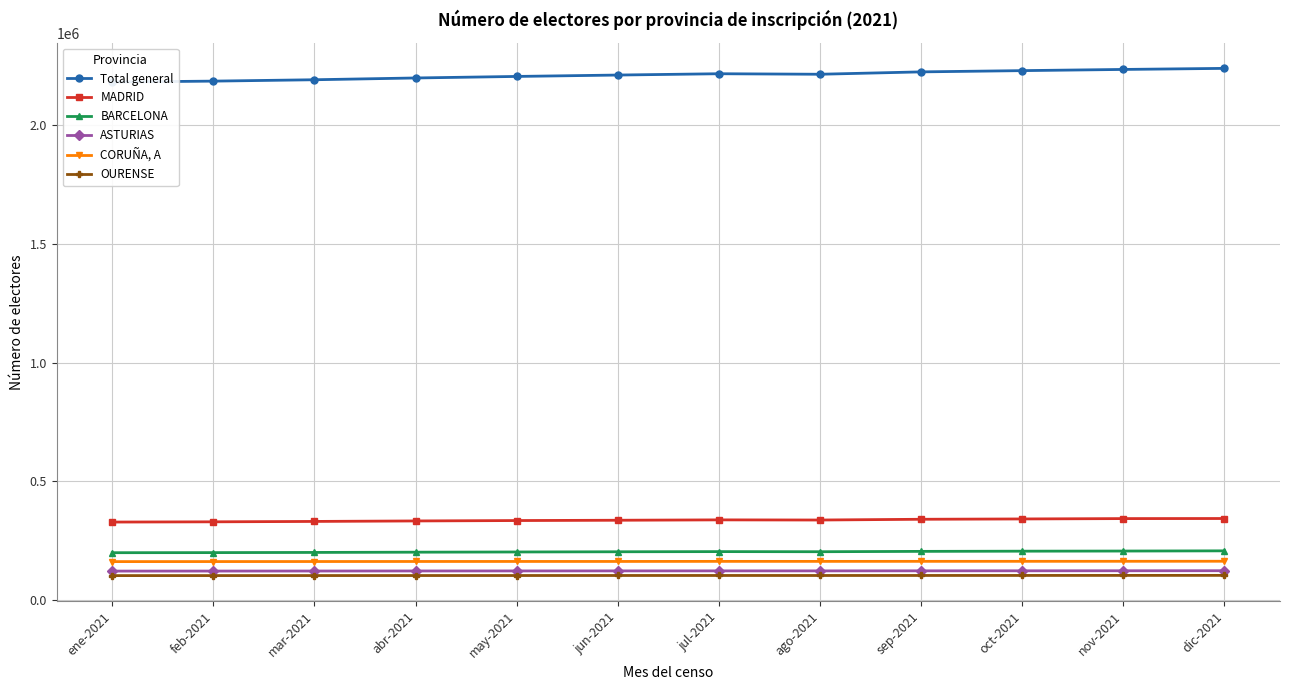

At how many categories does at least one series exceed 1954295?

12